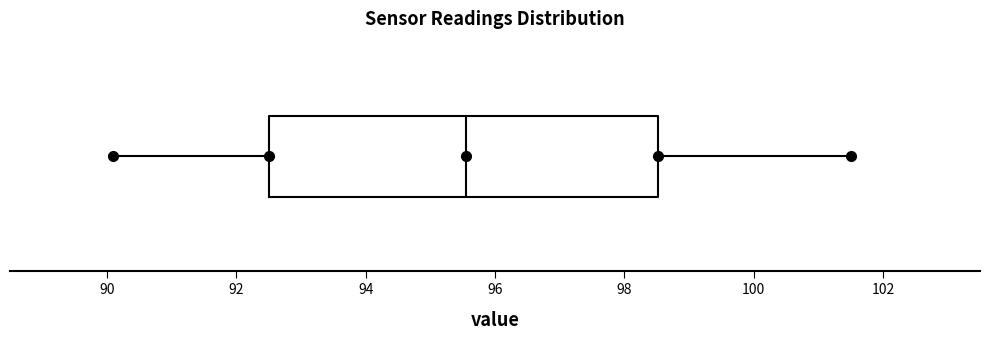

Read this box plot against the x-axis: the position of the median line, the range covered by the box, and the ends of both whiskers. The values are not printed on the chart, so give them approximately, as read against the axis.

median 95.6, box 92.6 to 98.6, whiskers 90.2 to 101.6